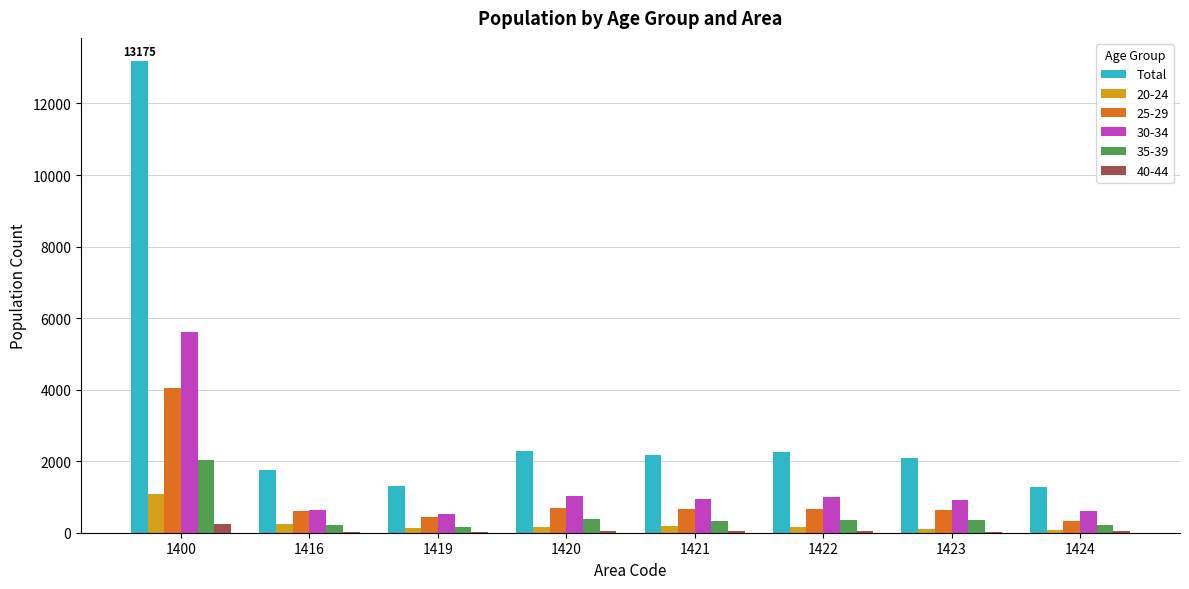

Are the bars horizontal?

No